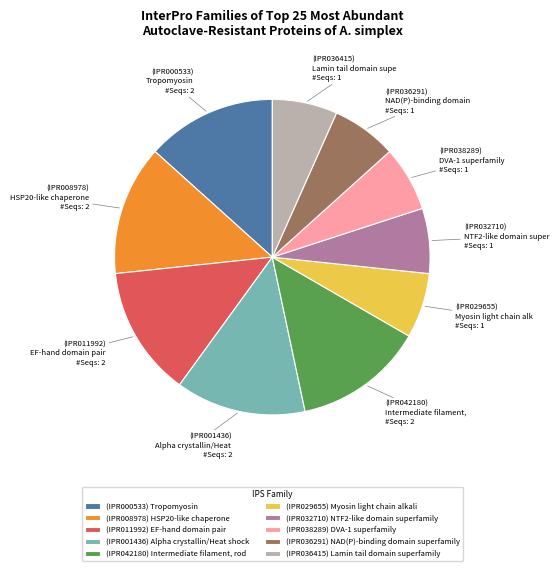

Is there any slice that represents more than half of the pie?

No